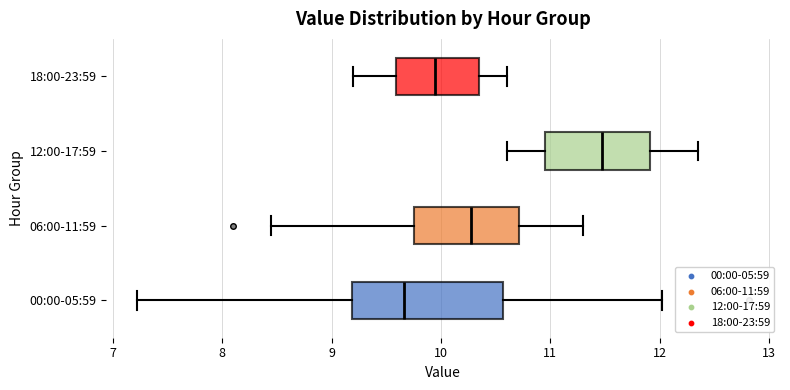

Reading bottom to top, transcribe this box plot: for each box, give where its median line is, the range the box spans, and where its two whiskers end, as read against the x-axis. The values are not printed on the chart, so give them approximately, as read against the axis.

00:00-05:59: median 9.7, box 9.2 to 10.6, whiskers 7.2 to 12.0
06:00-11:59: median 10.3, box 9.8 to 10.7, whiskers 8.5 to 11.3
12:00-17:59: median 11.5, box 11.0 to 11.9, whiskers 10.6 to 12.4
18:00-23:59: median 10.0, box 9.6 to 10.4, whiskers 9.2 to 10.6